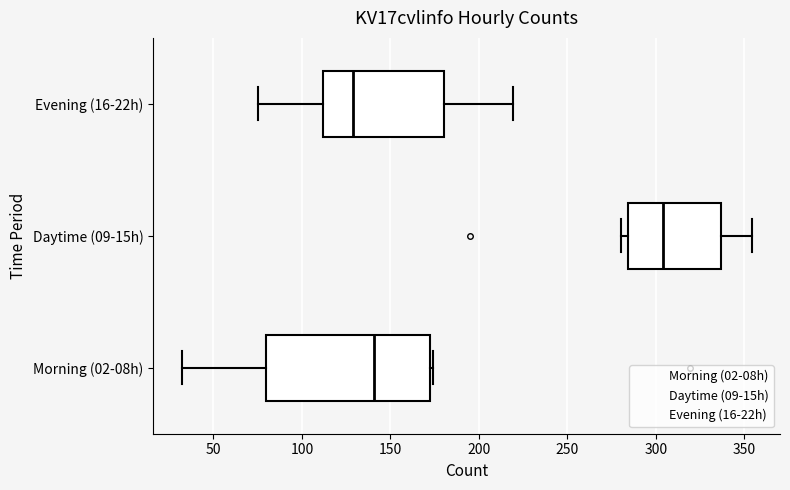

Comparing the boxes themselves (not the whiskers), which one is the widest?

Morning (02-08h)